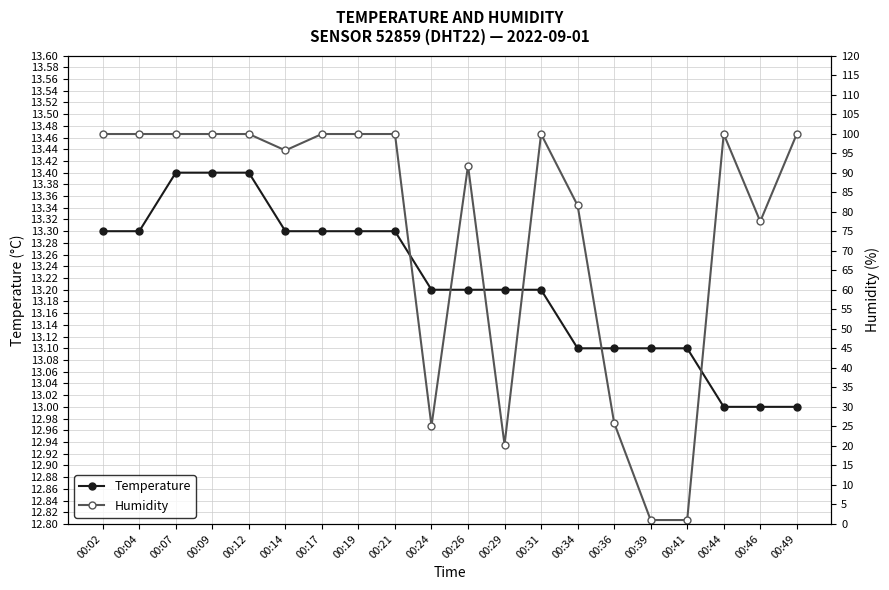

Is it true that Temperature equals 5.5 at 00:24?

False